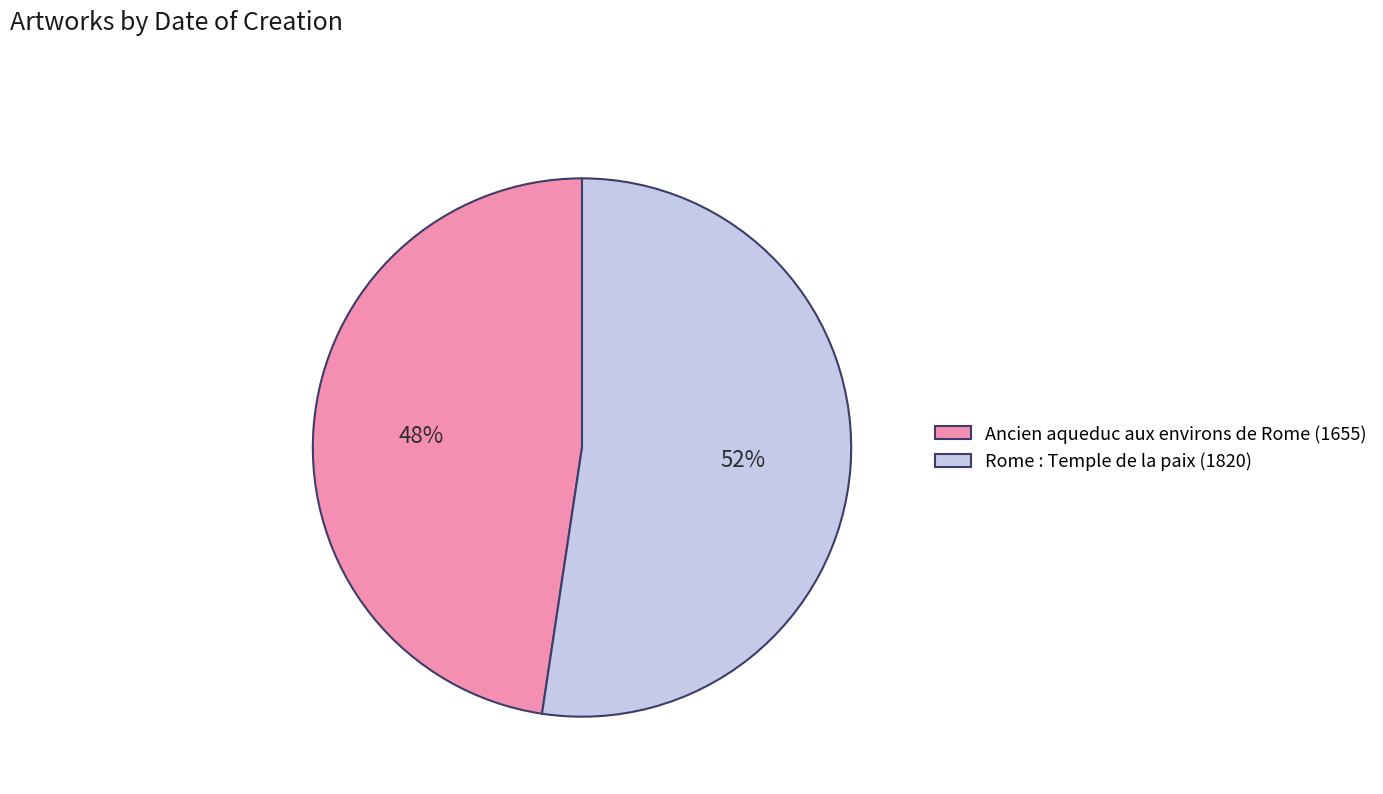

How many slices are in this pie chart?

2